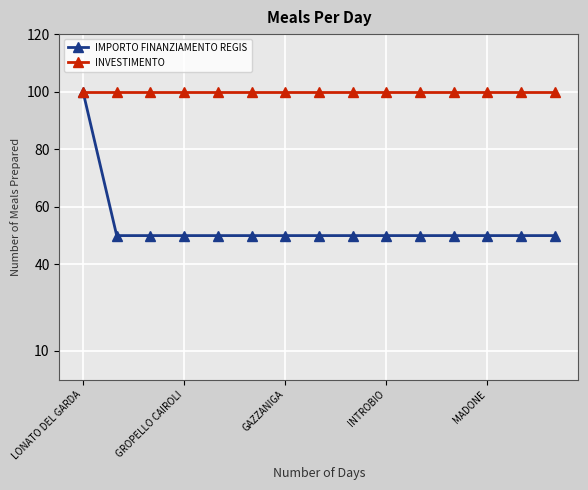

What is the maximum value for IMPORTO FINANZIAMENTO REGIS?

100